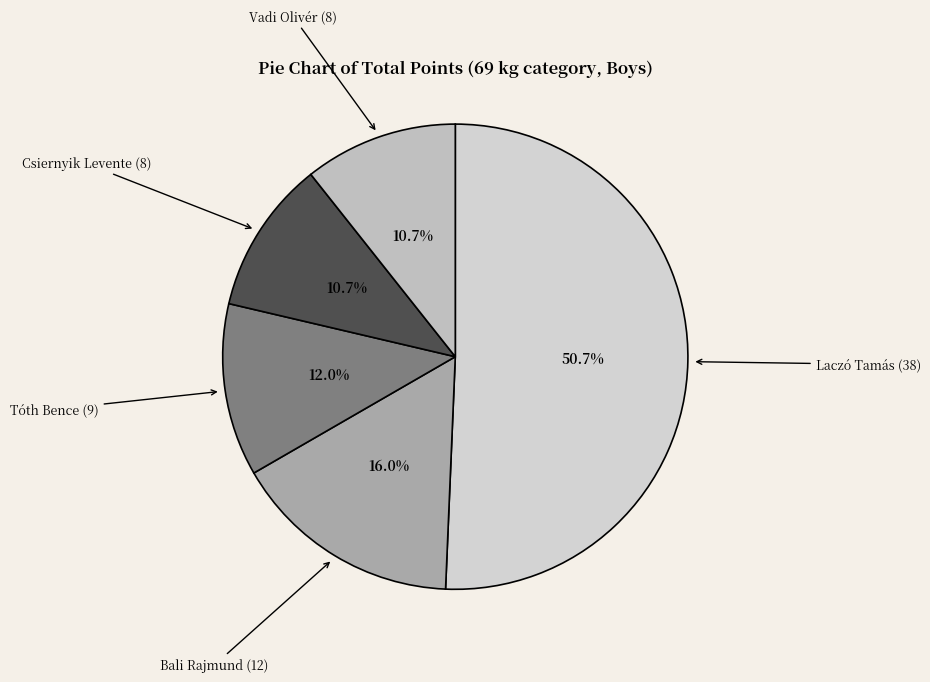

What is the ratio of the value at Vadi Olivér to the value at Bali Rajmund?

0.7